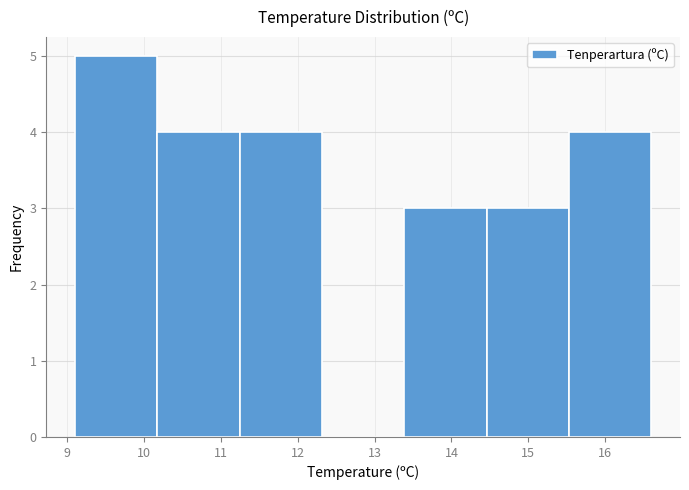

Reading left to right, list every bar in this chart as the range it spans on the x-axis followed by its height. Neither the bar edges nor the heights are printed on the chart, so give them approximately, as read against the axes.

9.1 to 10.2: 5
10.2 to 11.2: 4
11.2 to 12.3: 4
12.3 to 13.4: 0
13.4 to 14.5: 3
14.5 to 15.5: 3
15.5 to 16.6: 4